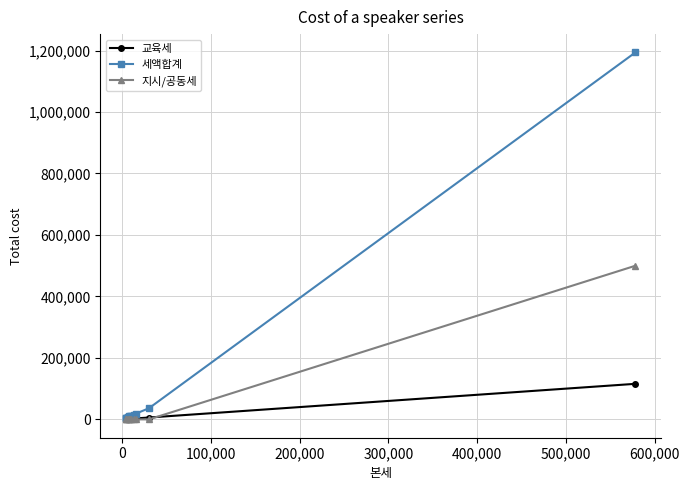

What is the greatest value displayed?

1193680